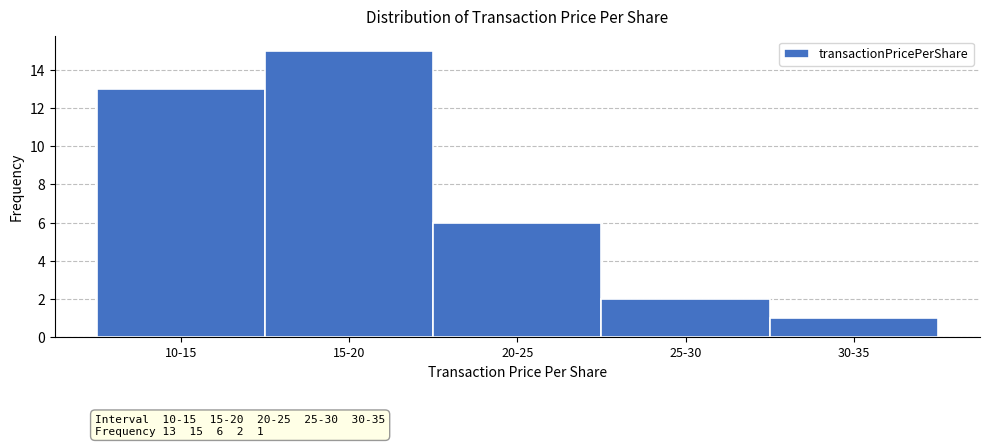

Reading left to right, list all the values displayed in this chart.

10-15=13	15-20=15	20-25=6	25-30=2	30-35=1